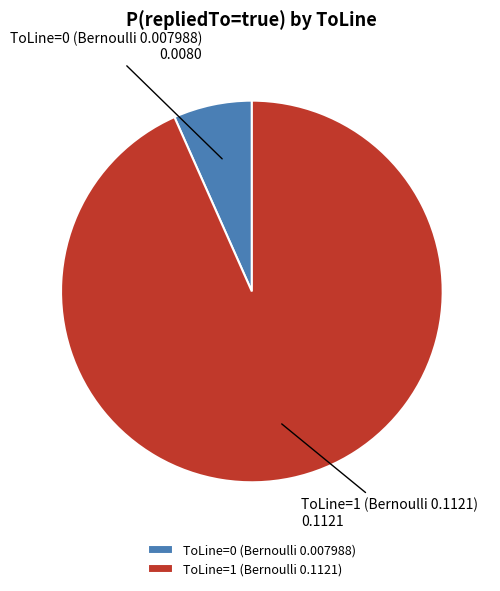

True or false: ToLine=1 (Bernoulli 0.1121) accounts for 93% of the total.

True